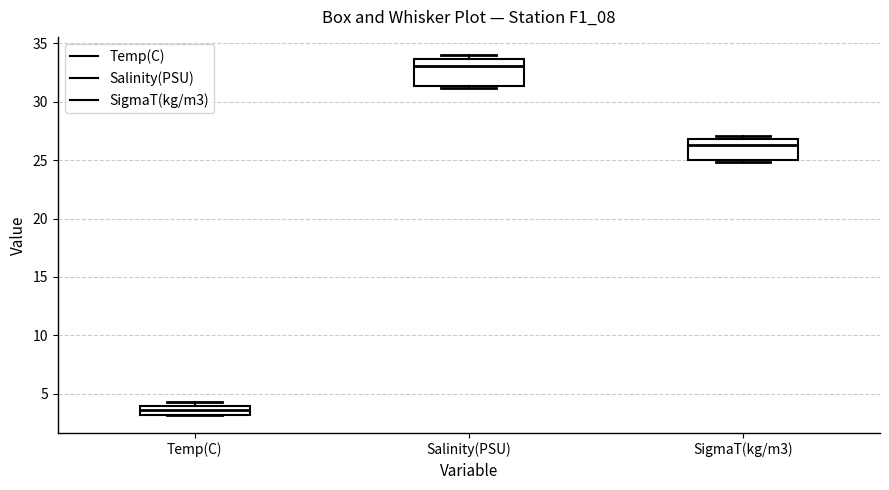

Where is the lower edge of the box for Salinity(PSU) on the y-axis? The values are not printed on the chart, so give them approximately, as read against the axis.

31.5